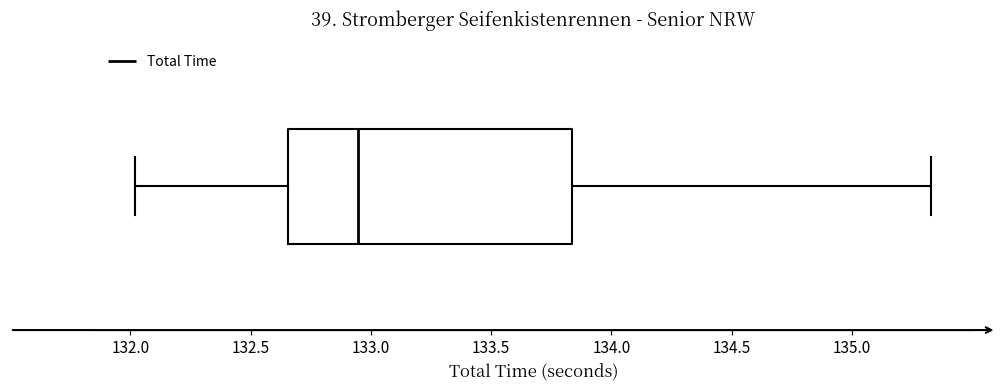

Where is the left edge of the box on the x-axis? The values are not printed on the chart, so give them approximately, as read against the axis.

132.65